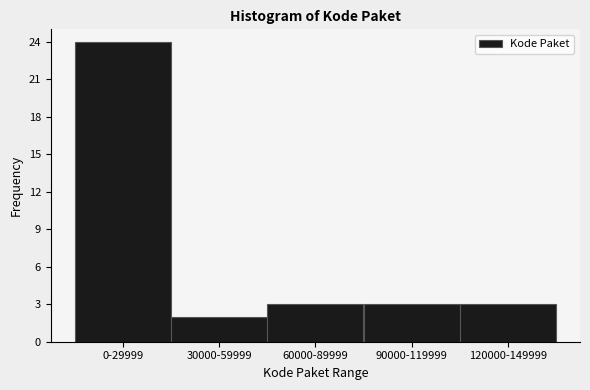

Reading right to left, extract all data points from this chart.

3	3	3	2	24